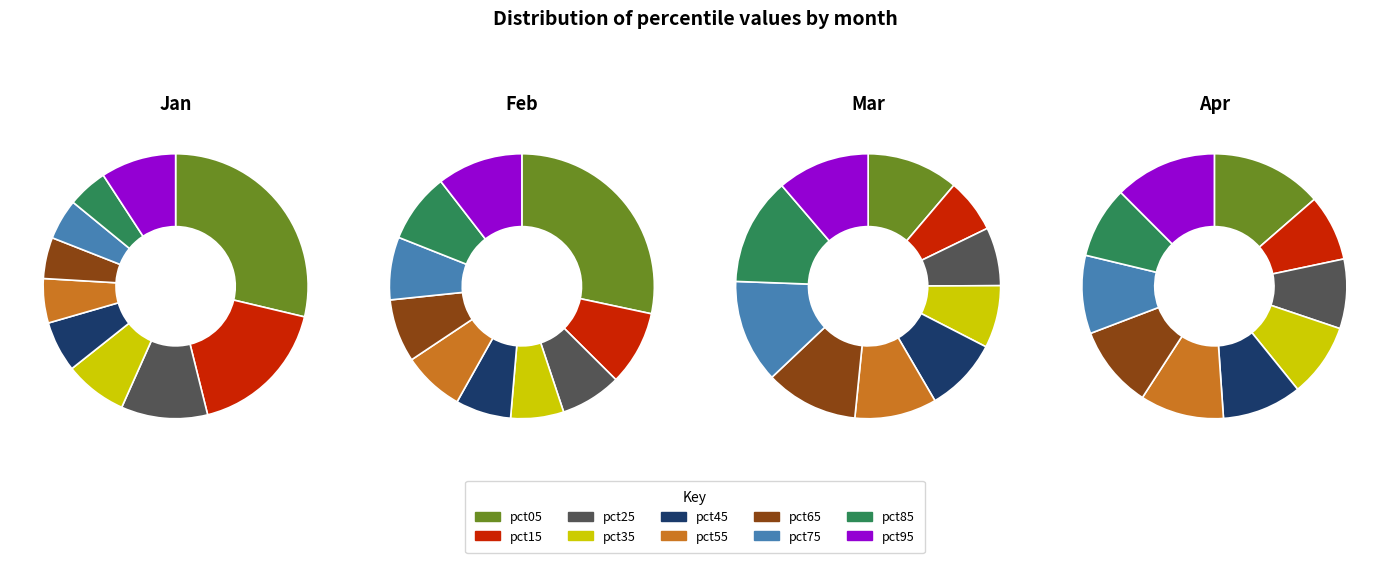

Do pct95 and pct65 together represent more than half of the pie?

No